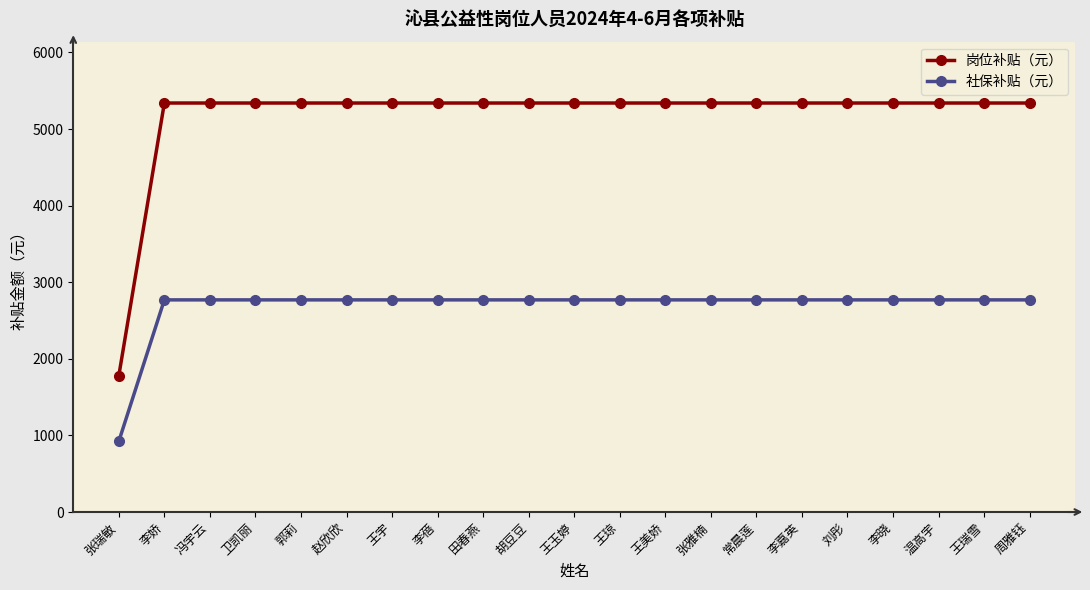

What is the highest value of the 岗位补贴（元） series?

5340.0